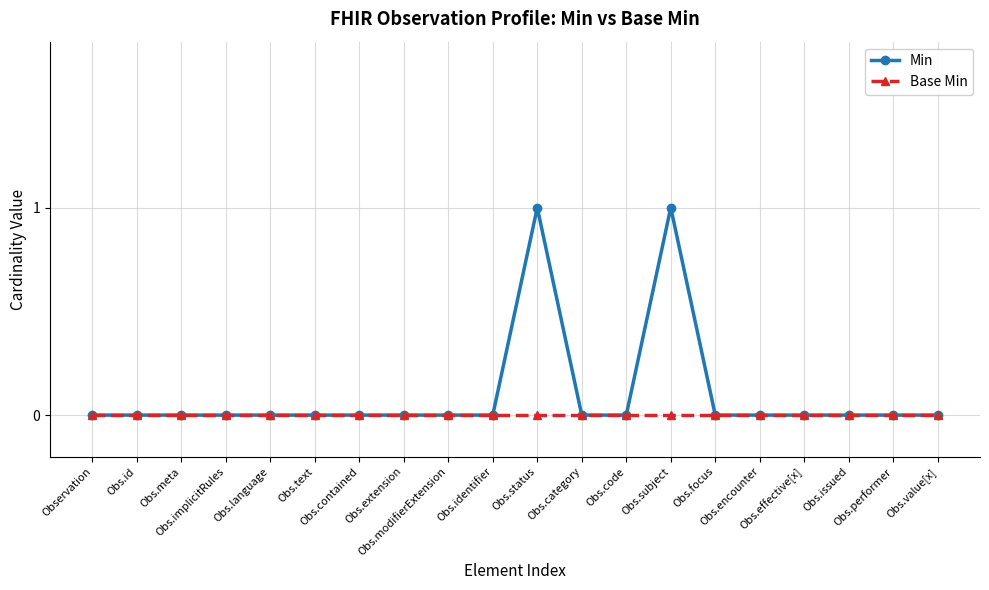

Does the chart have visible grid lines?

Yes